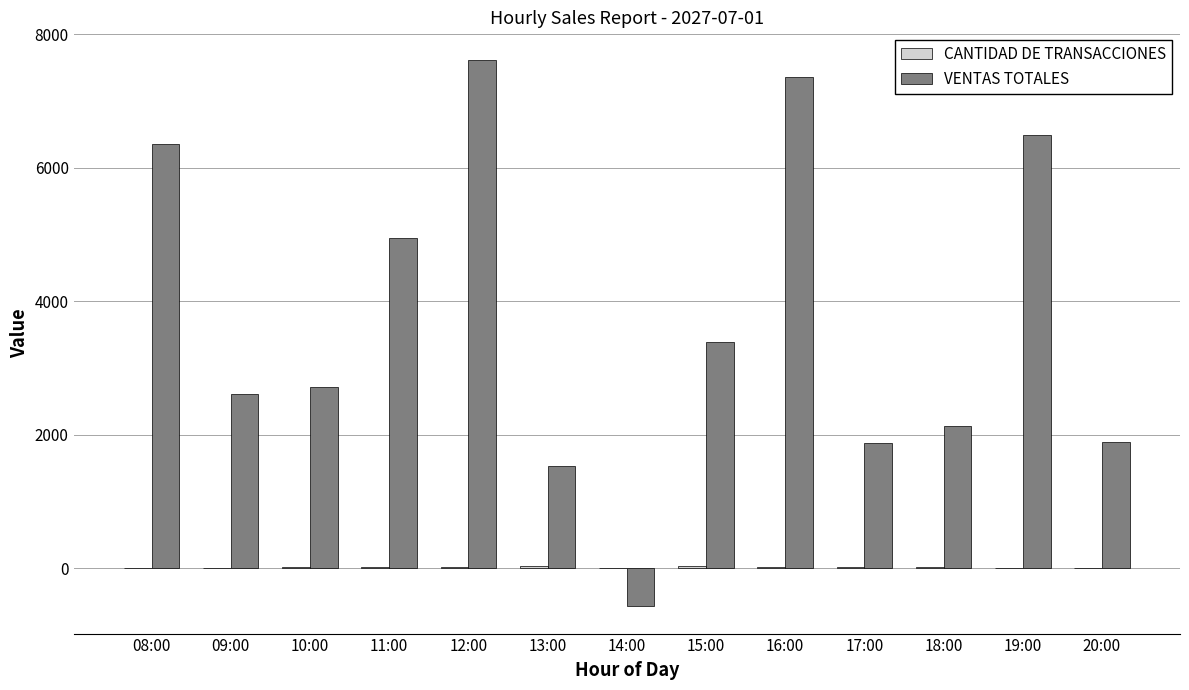

Between 14:00 and 16:00, which series saw the biggest shift?

VENTAS TOTALES